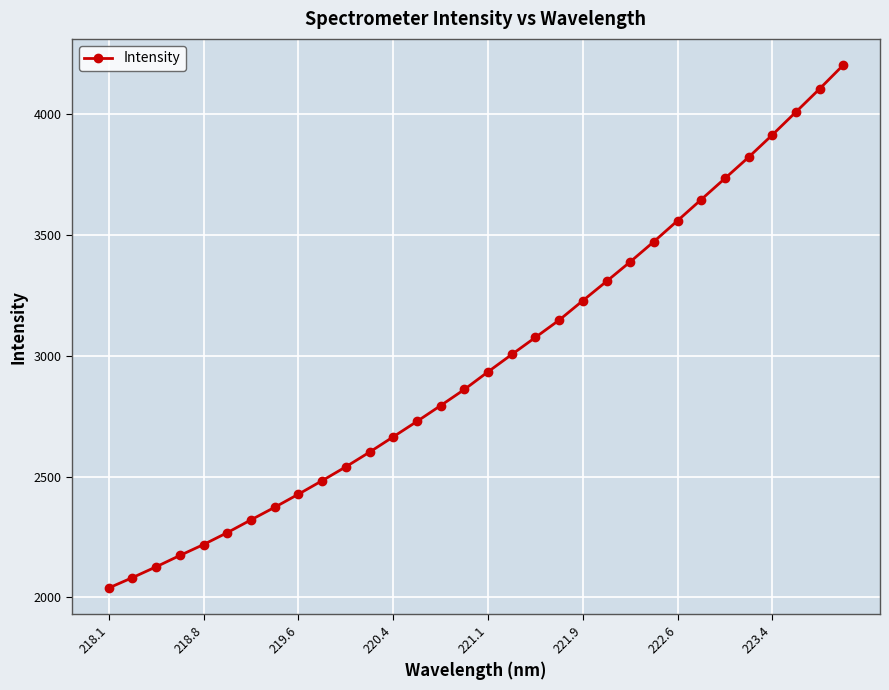

How many data points does each series have?

32